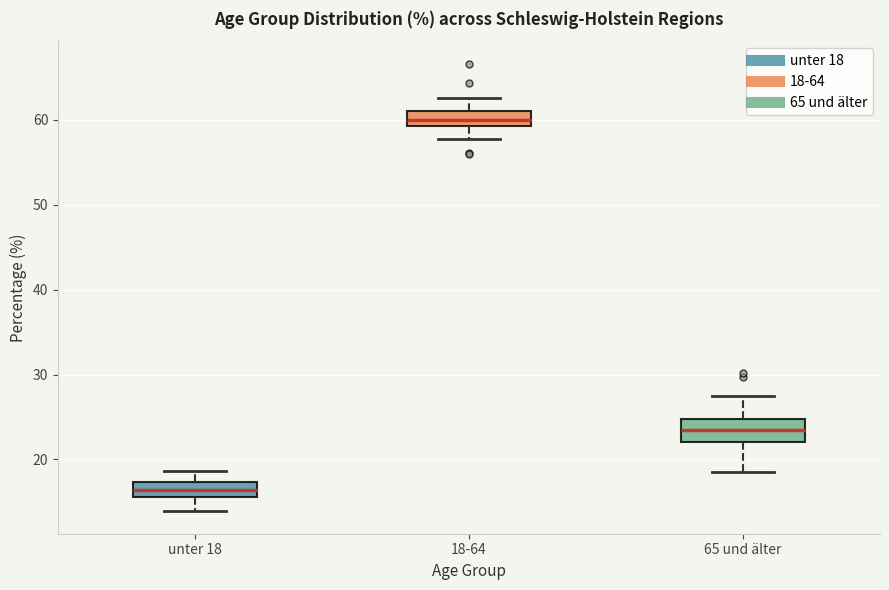

Where is the lower edge of the box for unter 18 on the y-axis? The values are not printed on the chart, so give them approximately, as read against the axis.

16